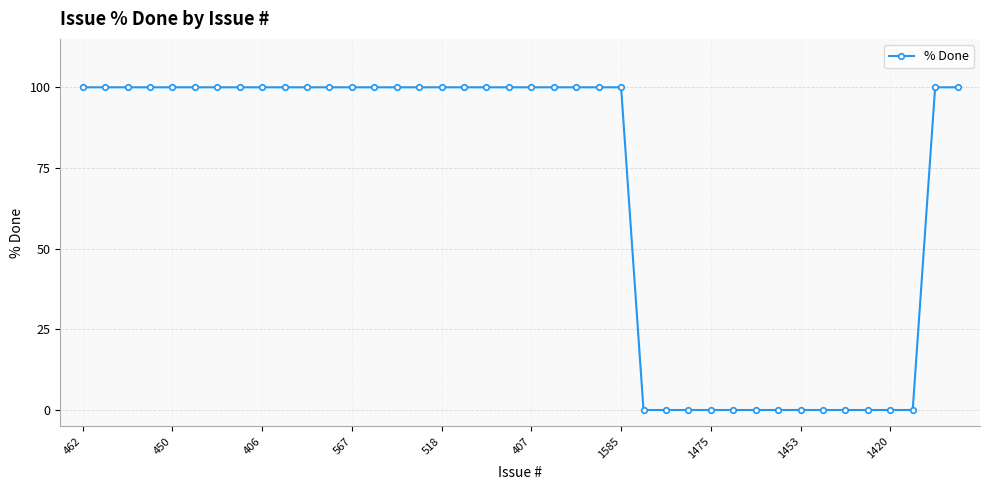

What is the average value?

68